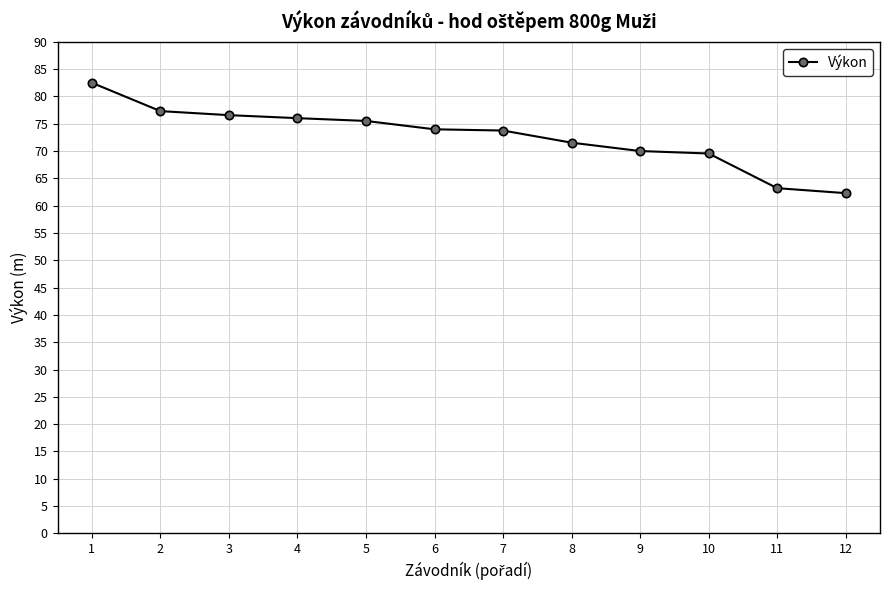

Which has a higher value, 5 or 9?

5